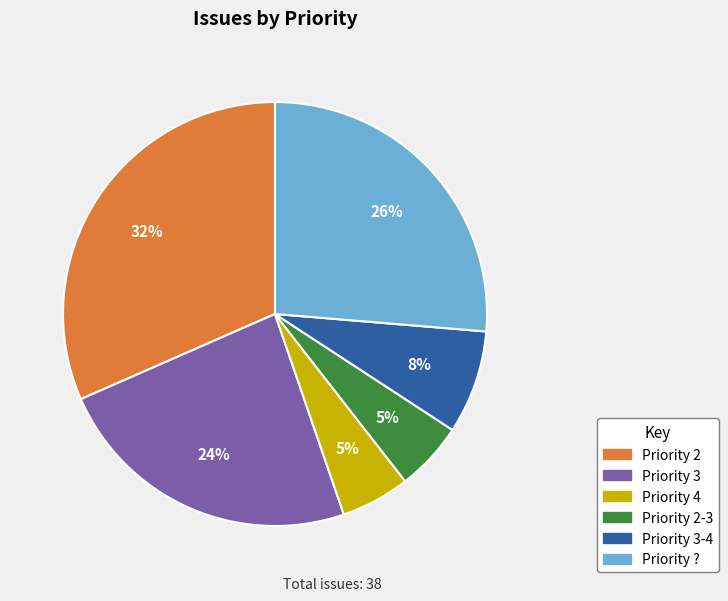

Is there a majority slice in this chart?

No